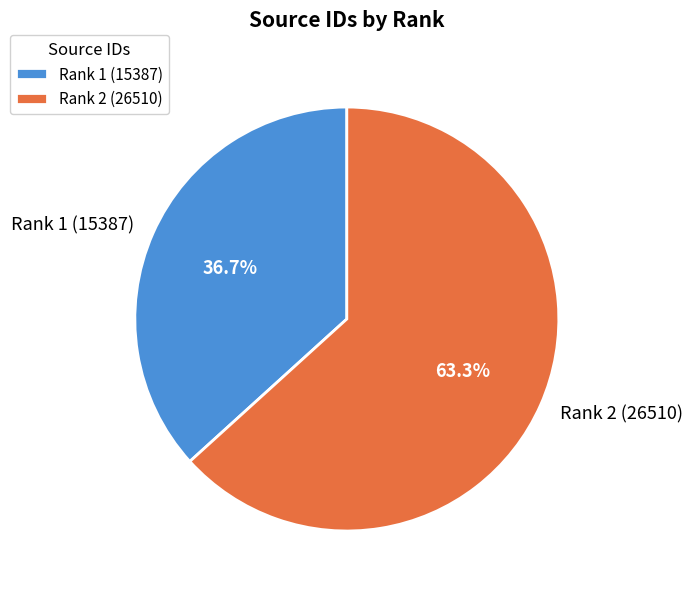

What portion of the pie excludes Rank 1 (15387)?

63.3%